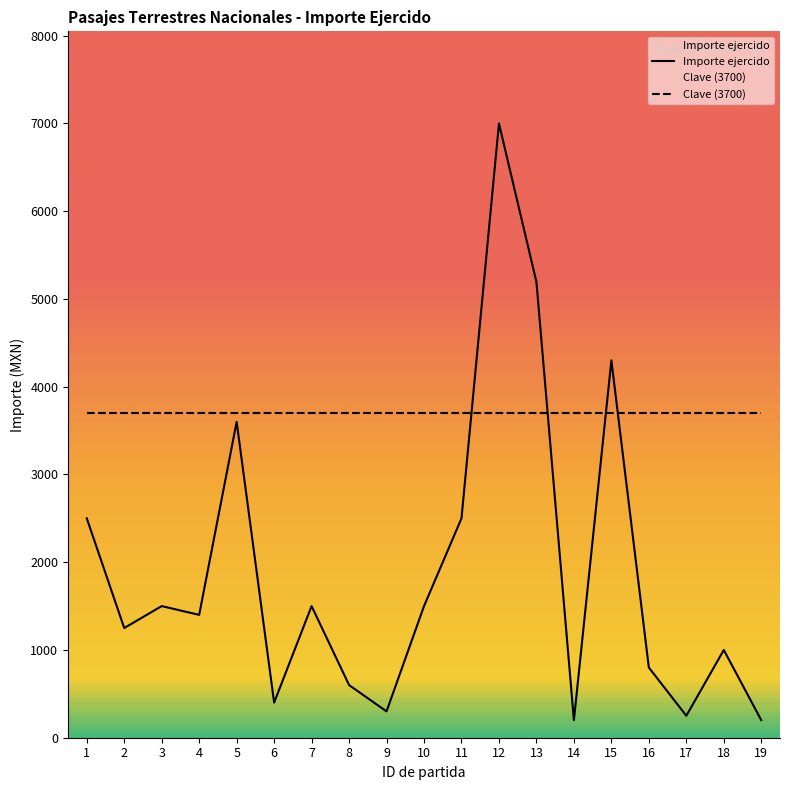

Which has a higher value, 13 or 3?

13